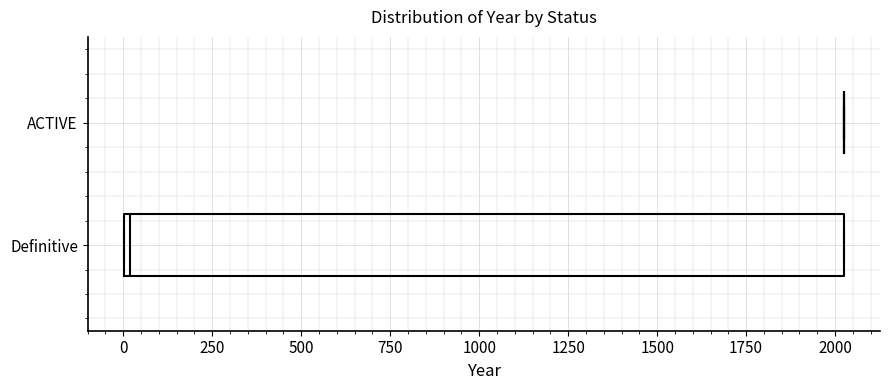

Reading bottom to top, transcribe this box plot: for each box, give where its median line is, the range the box spans, and where its two whiskers end, as read against the x-axis. The values are not printed on the chart, so give them approximately, as read against the axis.

Definitive: median 0 (just right of the box's left edge), box 0 to 2050, whiskers 0 to 2050
ACTIVE: box collapsed to a line at 2050, whiskers 2050 to 2050